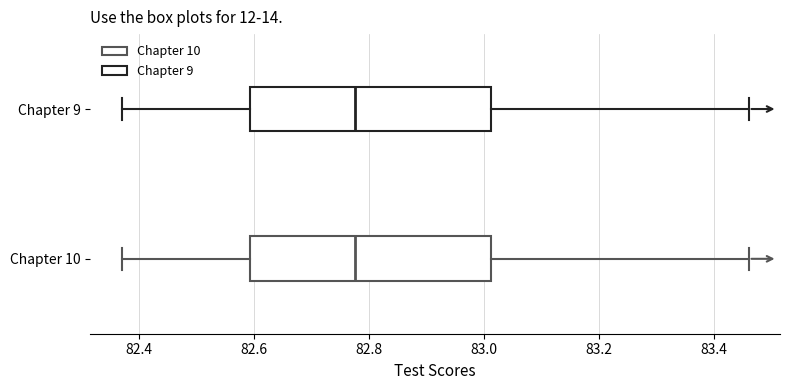

Reading bottom to top, transcribe this box plot: for each box, give where its median line is, the range the box spans, and where its two whiskers end, as read against the x-axis. The values are not printed on the chart, so give them approximately, as read against the axis.

Chapter 10: median 82.78, box 82.60 to 83.02, whiskers 82.38 to 83.46
Chapter 9: median 82.78, box 82.60 to 83.02, whiskers 82.38 to 83.46